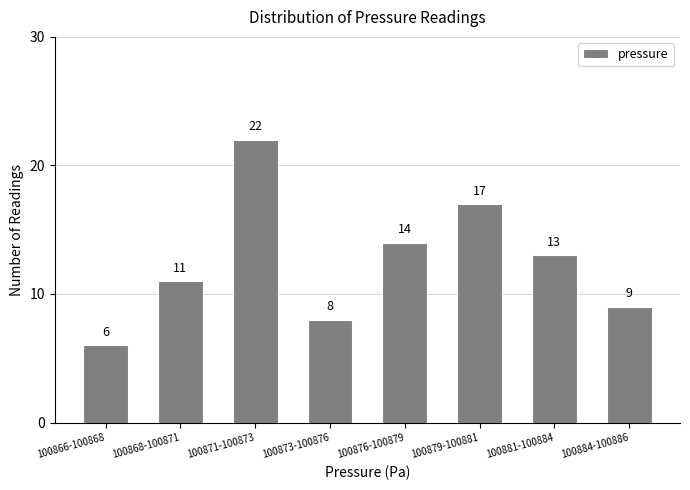

Reading left to right, what are all the values shown in this chart?

100866-100868=6	100868-100871=11	100871-100873=22	100873-100876=8	100876-100879=14	100879-100881=17	100881-100884=13	100884-100886=9